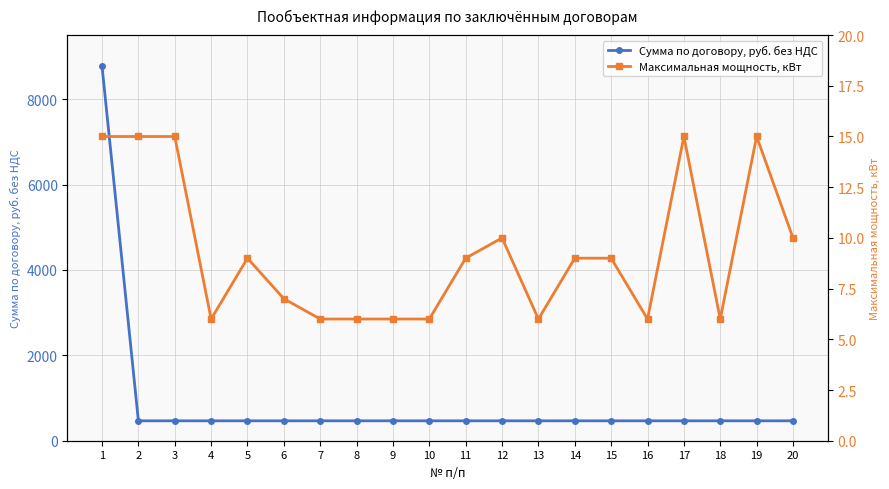

The value of Максимальная мощность, кВт at 11 is 13.7. True or false?

False